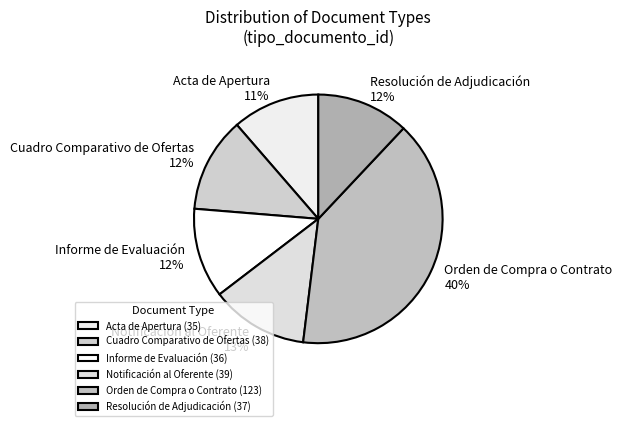

Approximately how many times larger is the value at Resolución de Adjudicación compared to Notificación al Oferente?

0.9